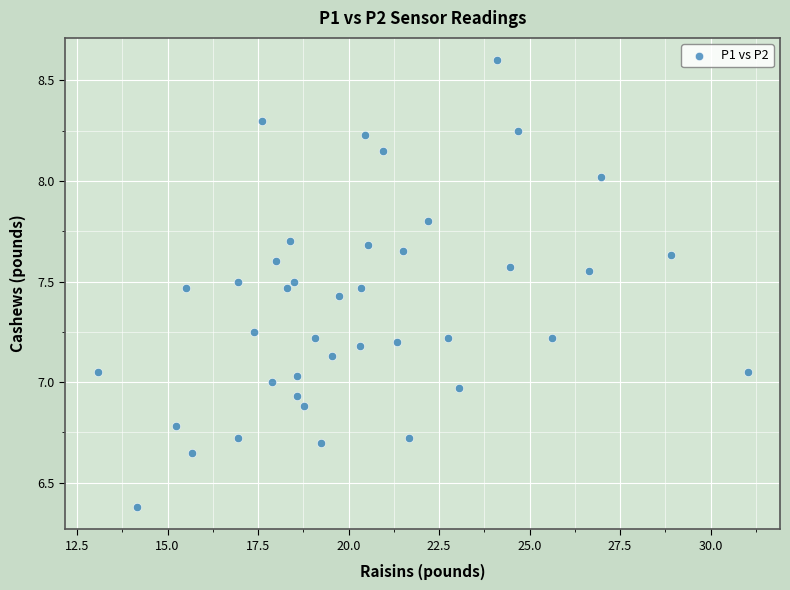

What is the range of X values (max minus min)?

17.9